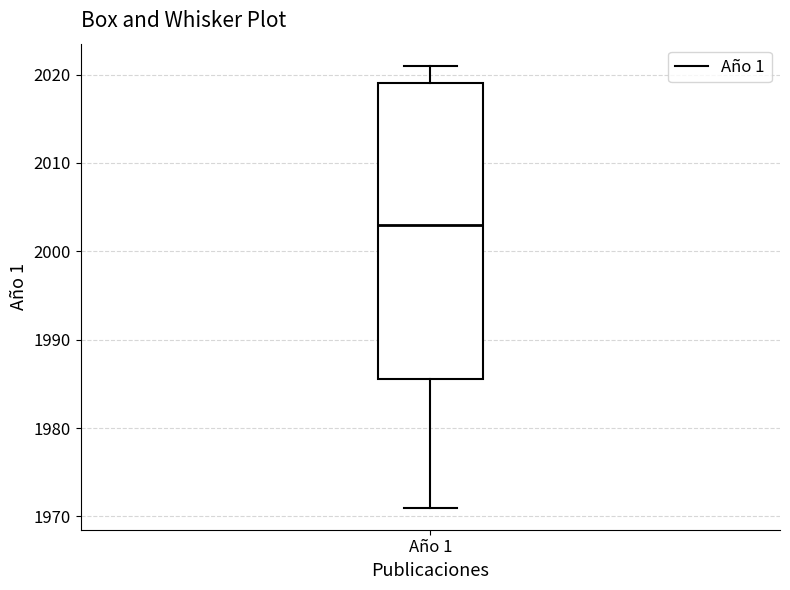

Read this box plot against the y-axis: the position of the median line, the range covered by the box, and the ends of both whiskers. The values are not printed on the chart, so give them approximately, as read against the axis.

median 2003, box 1986 to 2019, whiskers 1971 to 2021